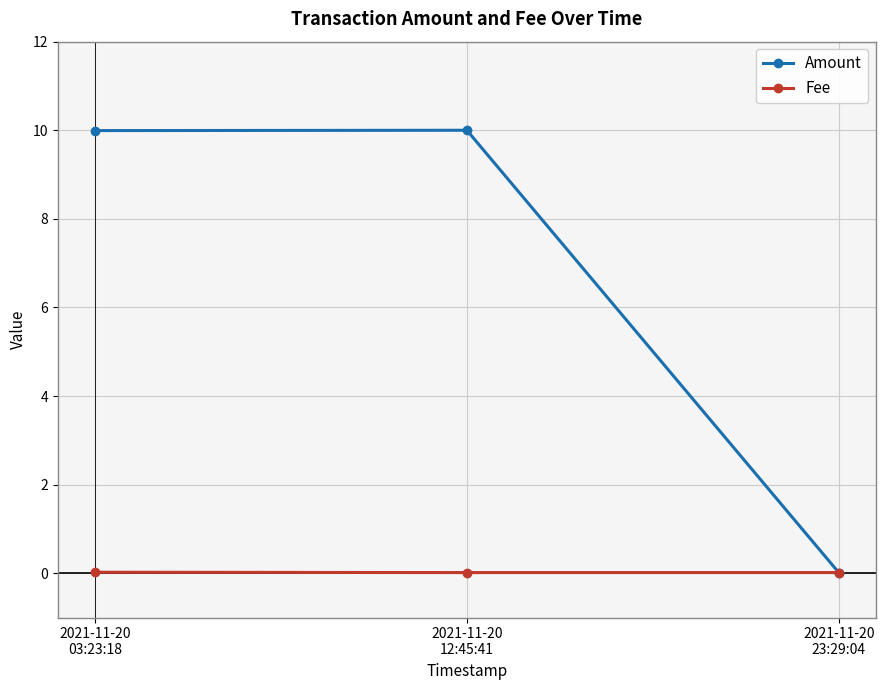

Which series has the largest total across all categories?

Amount